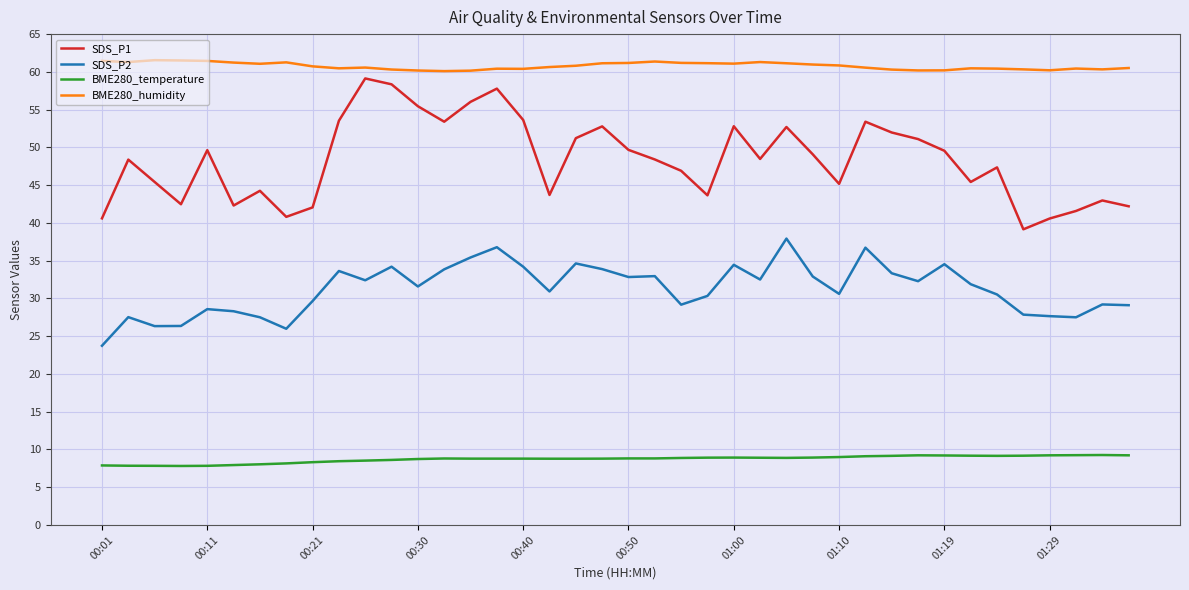

List the series in order of their overall mean, lowest first.

BME280_temperature, SDS_P2, SDS_P1, BME280_humidity